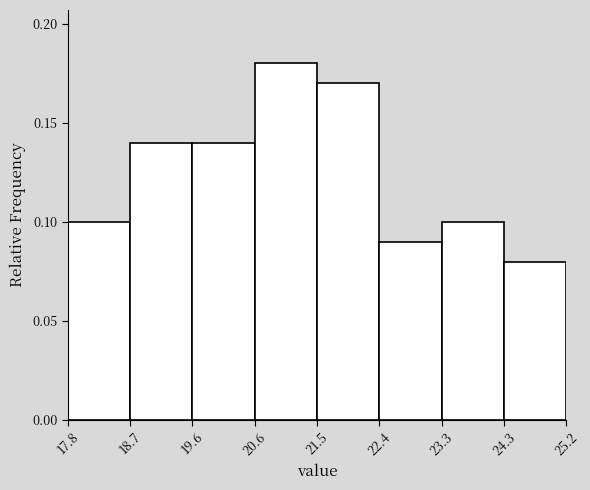

Which range on the x-axis has the tallest bar?

20.6 to 21.5